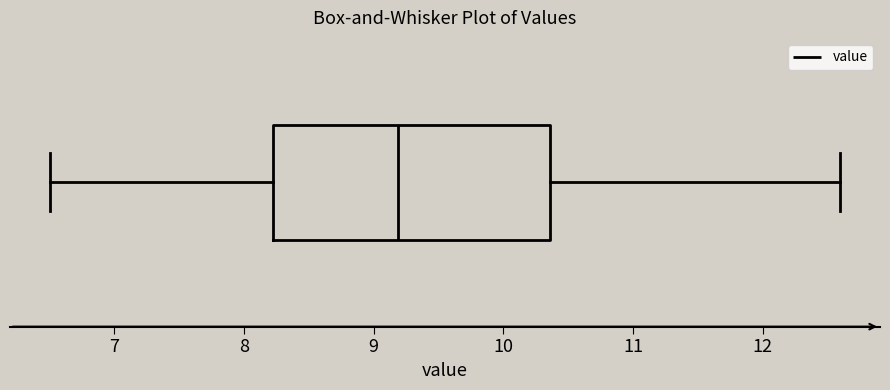

Transcribe this box plot: give where the median line is, the range the box spans, and where the two whiskers end, as read against the x-axis. The values are not printed on the chart, so give them approximately, as read against the axis.

median 9.2, box 8.2 to 10.4, whiskers 6.5 to 12.6